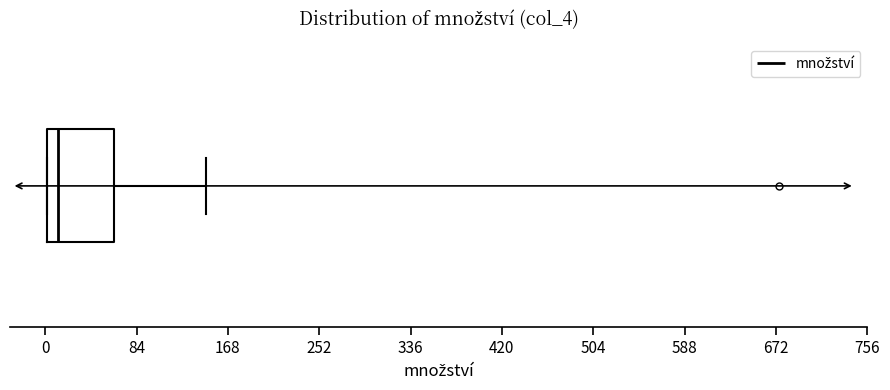

Read this box plot against the x-axis: the position of the median line, the range covered by the box, and the ends of both whiskers. The values are not printed on the chart, so give them approximately, as read against the axis.

median 10, box 0 to 60, whiskers 0 to 150